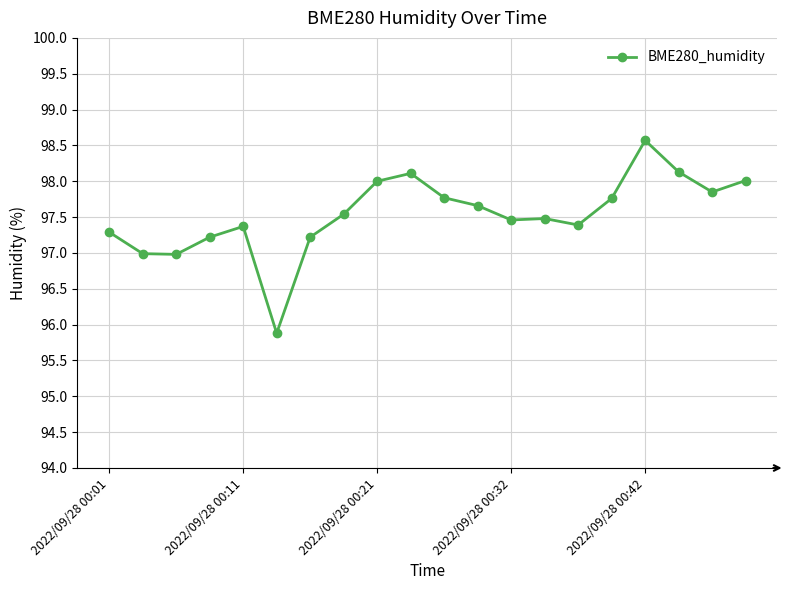

What is the smallest value displayed?

95.9